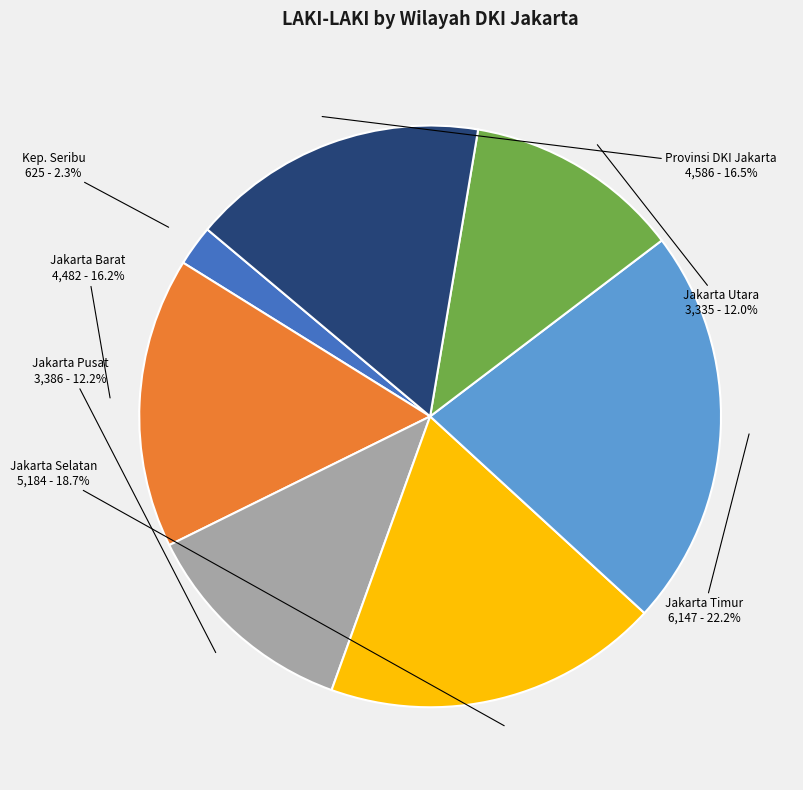

Which category has the biggest portion of the pie?

Jakarta Timur